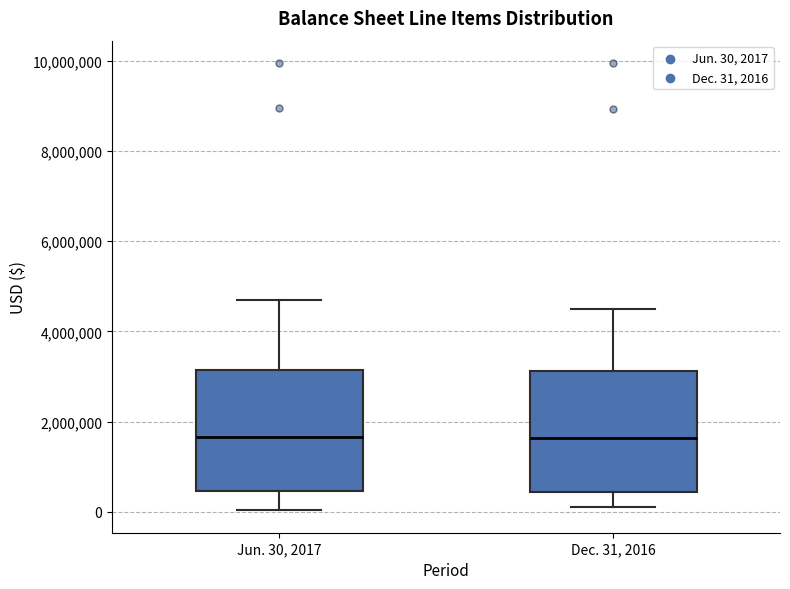

Reading left to right, read every box against the y-axis: the position of its median line, the range the box covers, and the ends of its whiskers. The values are not printed on the chart, so give them approximately, as read against the axis.

Jun. 30, 2017: median 1600000, box 400000 to 3200000, whiskers 0 to 4600000
Dec. 31, 2016: median 1600000, box 400000 to 3200000, whiskers 0 to 4400000